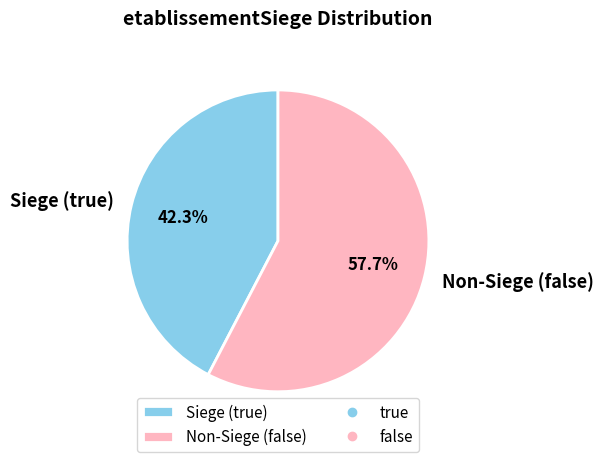

Combined, do Non-Siege (false) and Siege (true) account for over 50%?

Yes